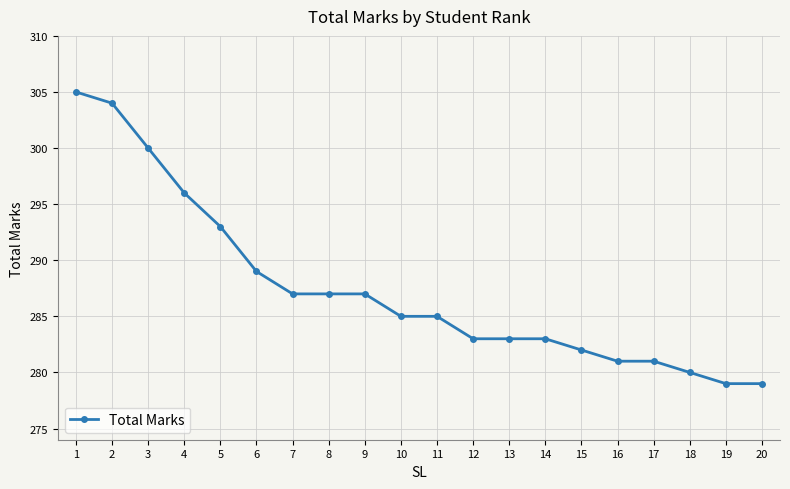

What is the change in value from 4 to 8?

-9